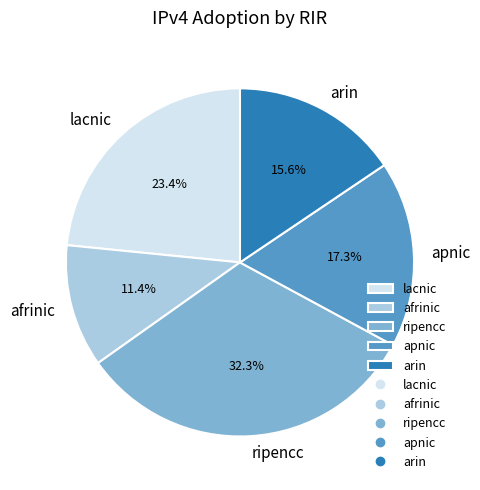

To the nearest percent, what is the combined percentage of ripencc and arin?

48%